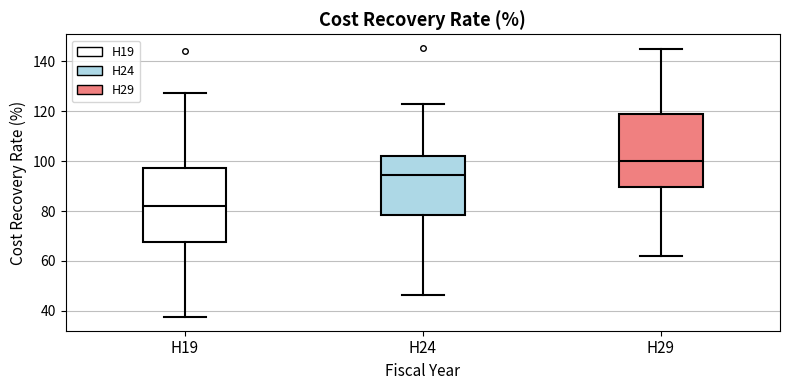

Which box's median line is the lowest?

H19